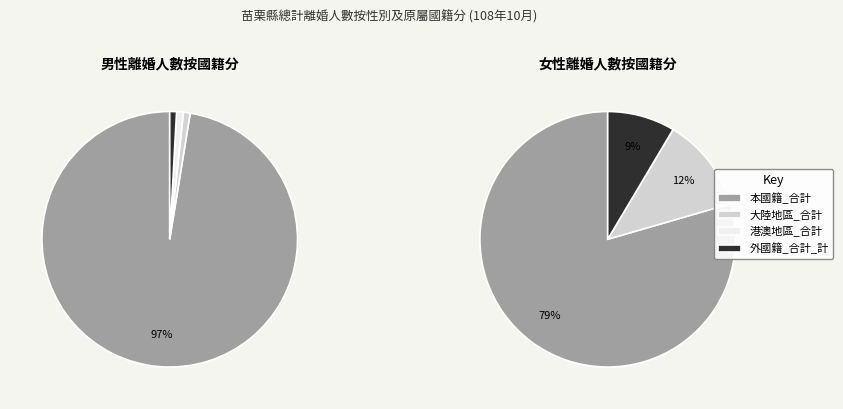

To the nearest percent, what is the combined percentage of 女 and 男?

100%